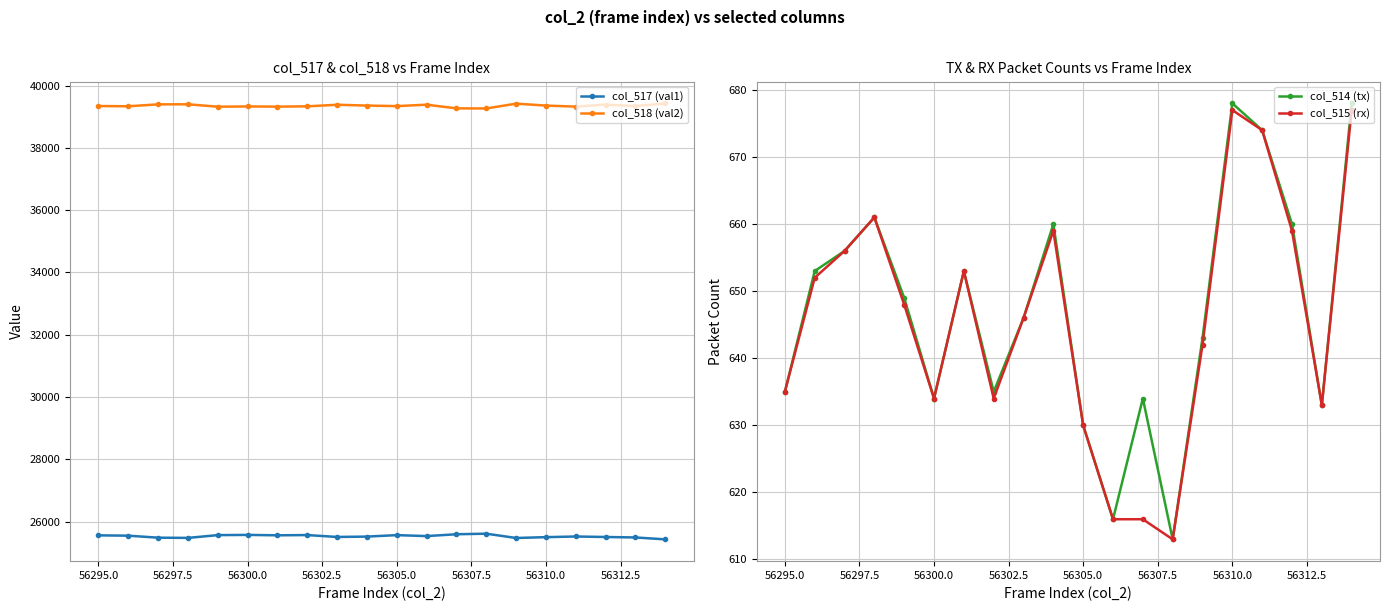

Which series has the largest total across all categories?

col_518 (val2)